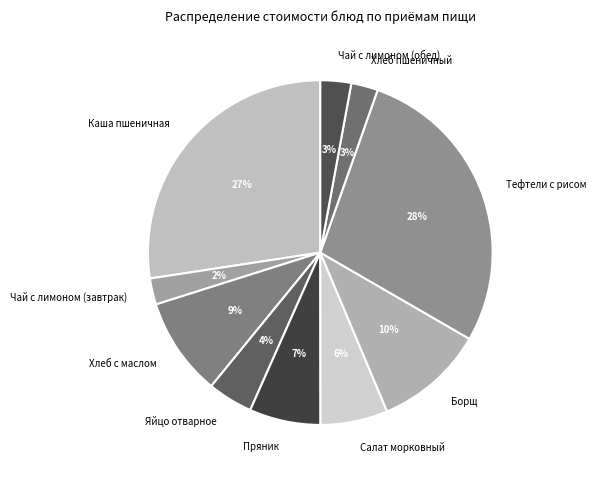

The Пряник slice represents 15% of the pie. True or false?

False